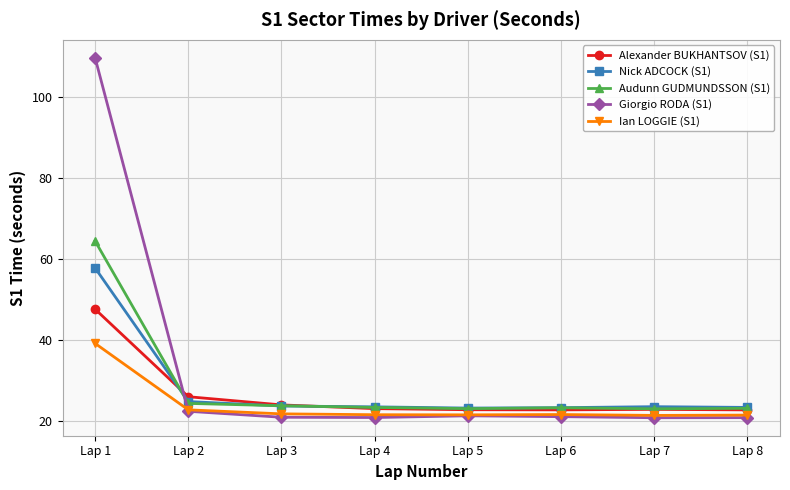

Rank the series by their maximum value, from lowest to highest.

Ian LOGGIE (S1), Alexander BUKHANTSOV (S1), Nick ADCOCK (S1), Audunn GUDMUNDSSON (S1), Giorgio RODA (S1)